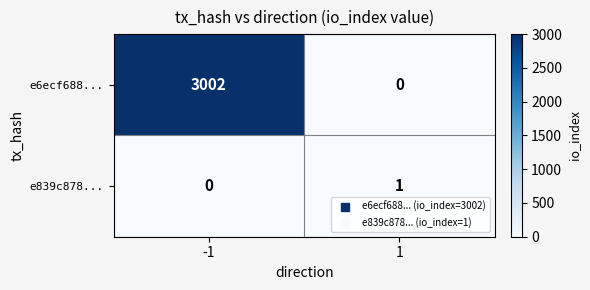

Which series has the largest range (max minus min)?

e6ecf688...